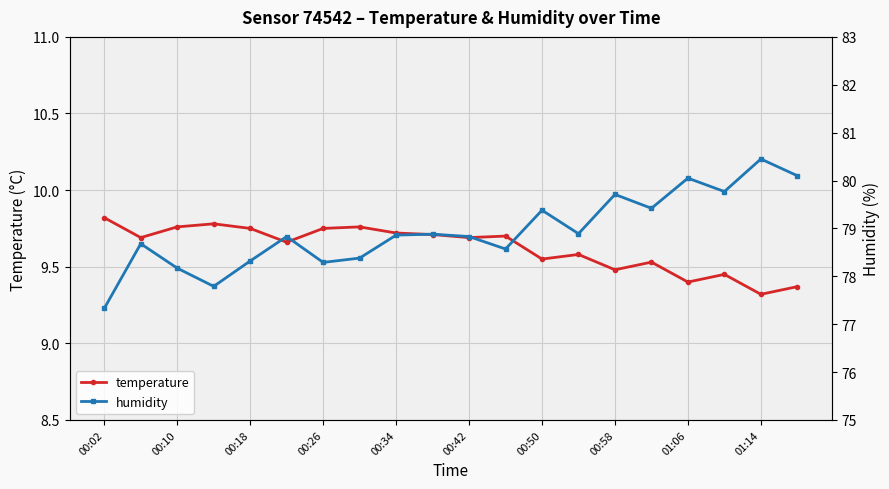

What is the total value across all series at 15?

89.0